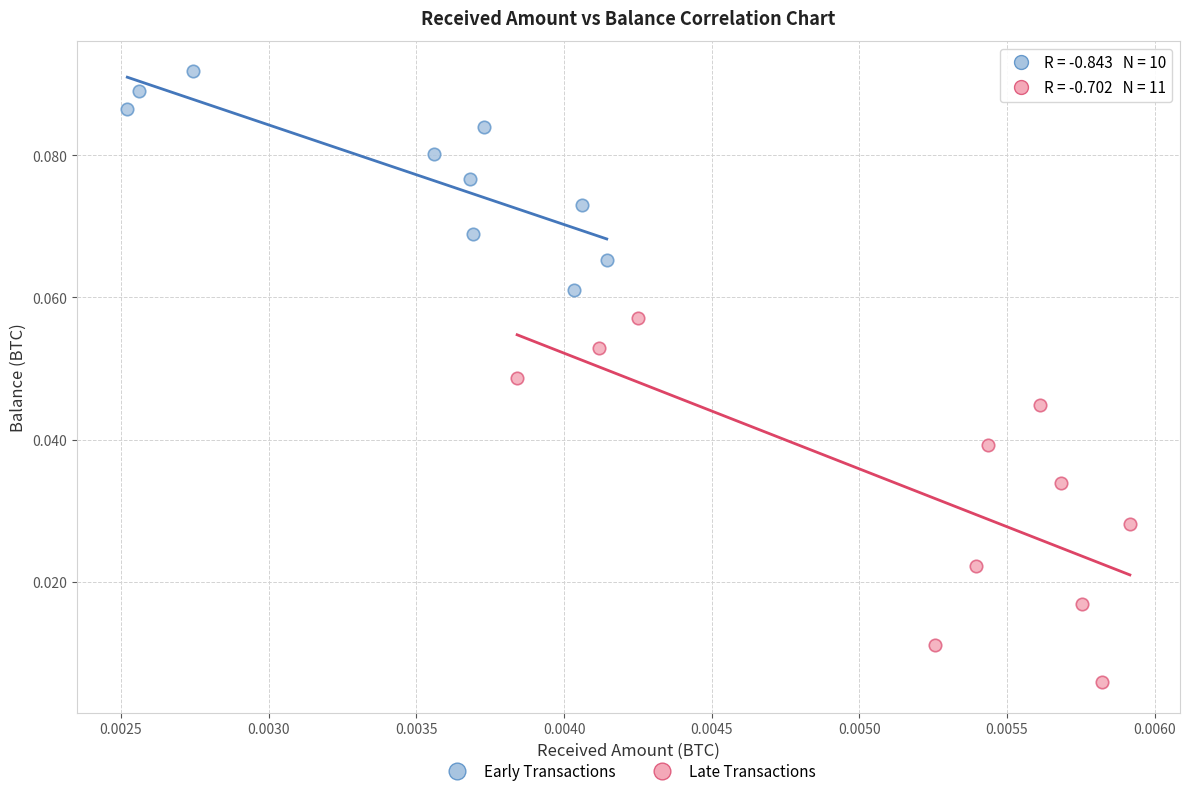

Which series reaches the maximum Y coordinate?

Early Transactions